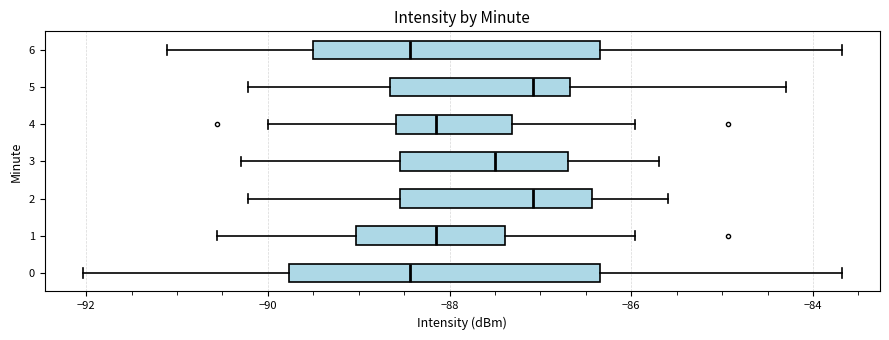

Which box is the widest, from its left edge to its right edge?

0